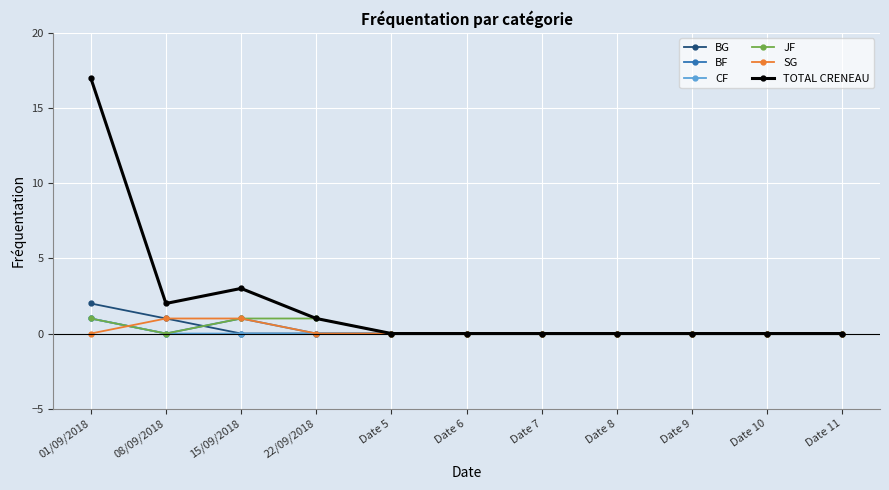

At which category does the chart reach its peak across all series?

01/09/2018